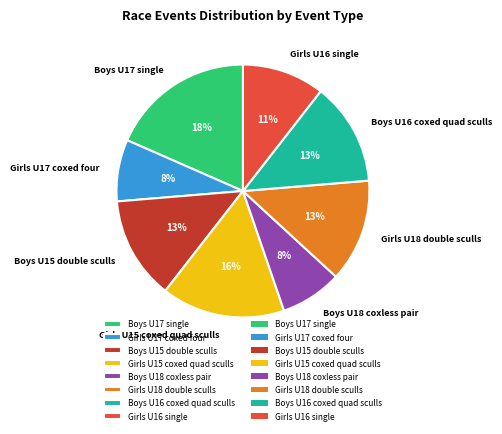

Is the sum of Girls U15 coxed quad sculls and Boys U18 coxless pair greater than half?

No